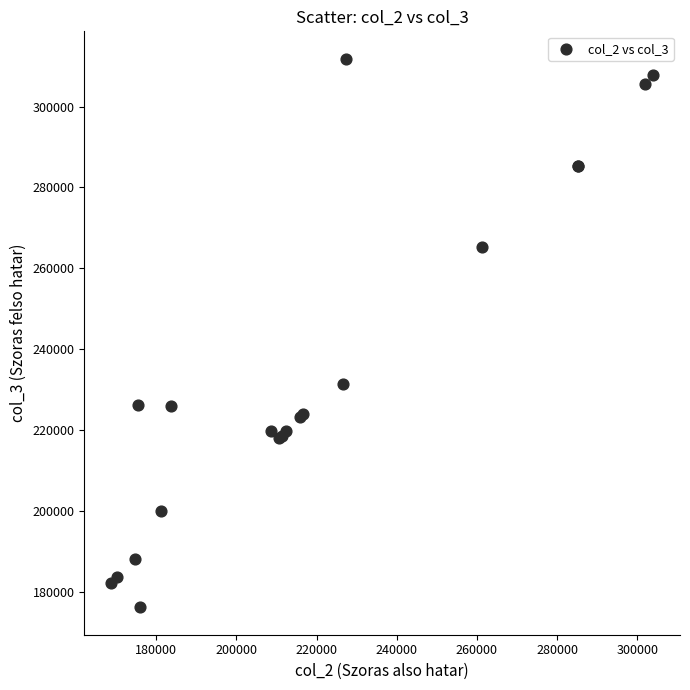

What Y value in the scatter plot is closest to 243964?

231320